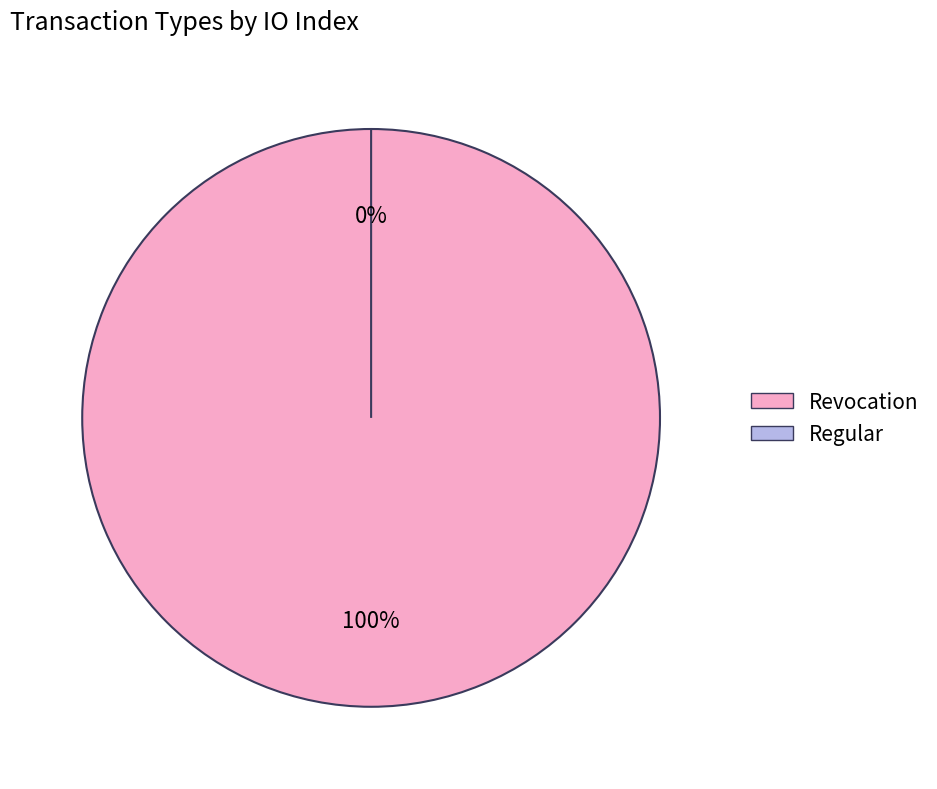

Rank the categories by value from highest to lowest.

Revocation, Regular